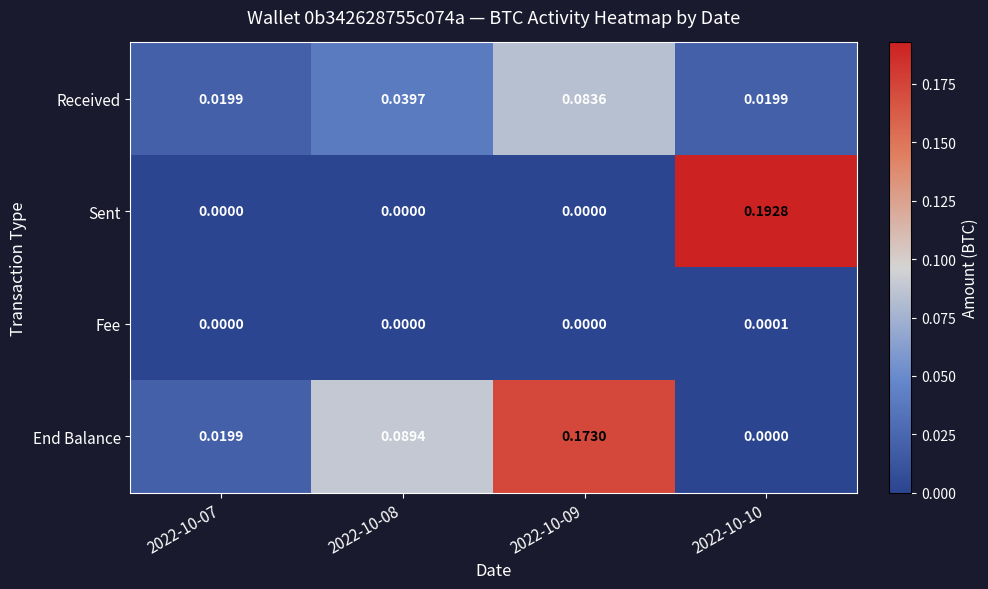

Which series changed the most between 2022-10-07 and 2022-10-08?

End Balance